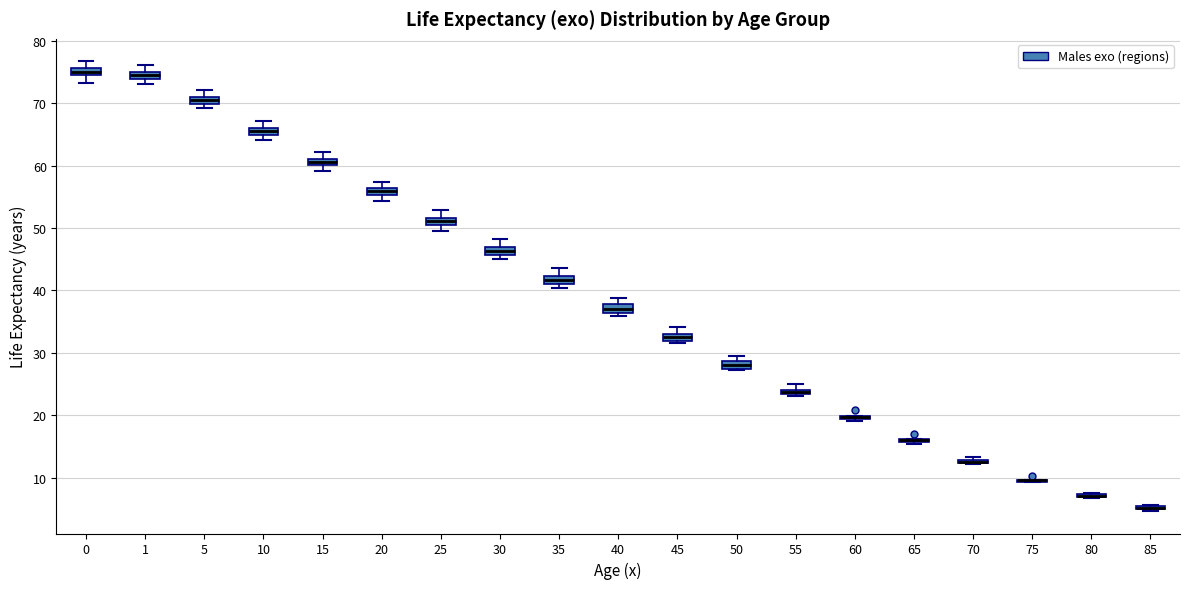

Where is the upper edge of the box at x = 35 on the y-axis? The values are not printed on the chart, so give them approximately, as read against the axis.

42